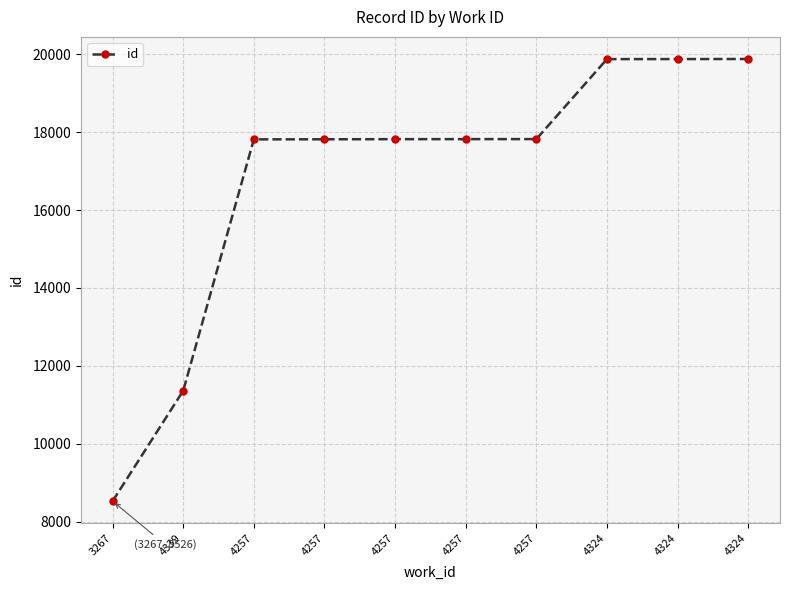

What is the maximum value shown in the chart?

19877